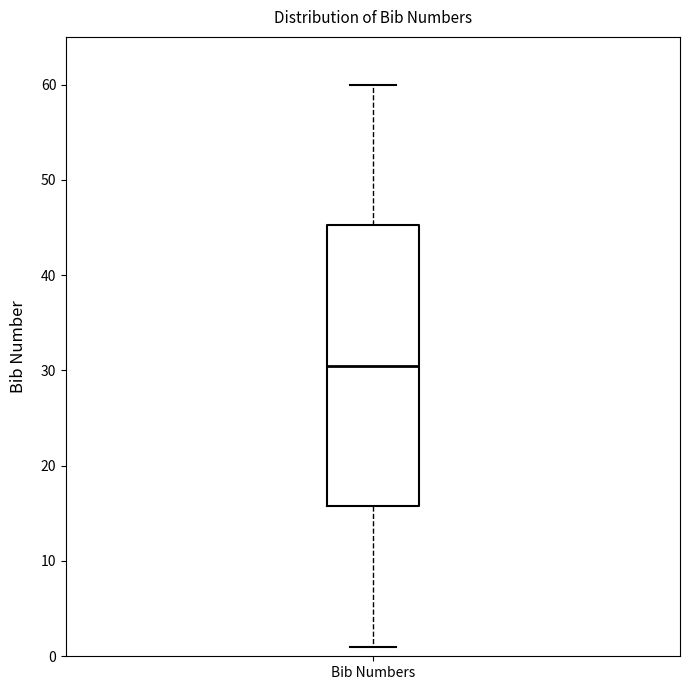

Where is the lower edge of the box for Bib Numbers on the y-axis? The values are not printed on the chart, so give them approximately, as read against the axis.

16